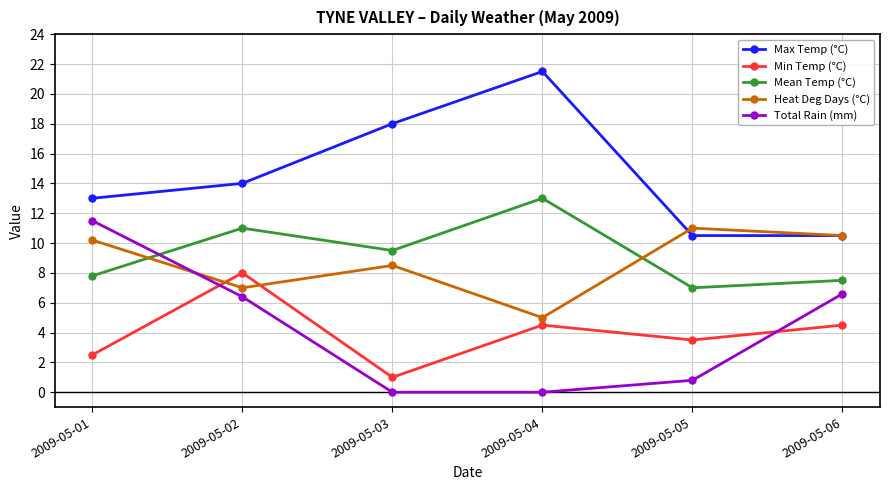

Reading left to right, transcribe all the data shown in this chart.

Max Temp (°C): 2009-05-01=13.0	2009-05-02=14.0	2009-05-03=18.0	2009-05-04=21.5	2009-05-05=10.5	2009-05-06=10.5
Min Temp (°C): 2009-05-01=2.5	2009-05-02=8.0	2009-05-03=1.0	2009-05-04=4.5	2009-05-05=3.5	2009-05-06=4.5
Mean Temp (°C): 2009-05-01=7.8	2009-05-02=11.0	2009-05-03=9.5	2009-05-04=13.0	2009-05-05=7.0	2009-05-06=7.5
Heat Deg Days (°C): 2009-05-01=10.2	2009-05-02=7.0	2009-05-03=8.5	2009-05-04=5.0	2009-05-05=11.0	2009-05-06=10.5
Total Rain (mm): 2009-05-01=11.5	2009-05-02=6.4	2009-05-03=0.0	2009-05-04=0.0	2009-05-05=0.8	2009-05-06=6.6